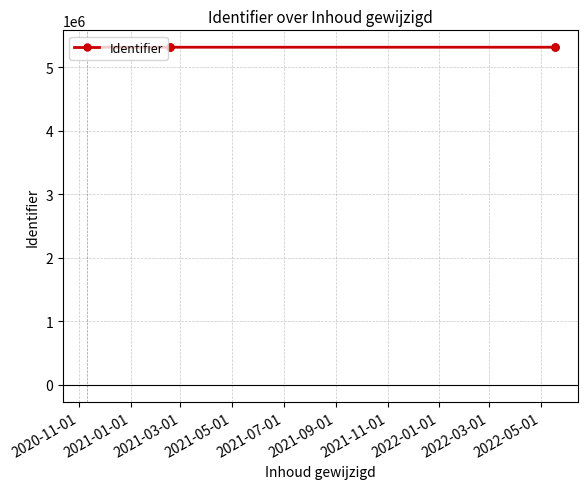

Is this an area chart (filled region under the line)?

No